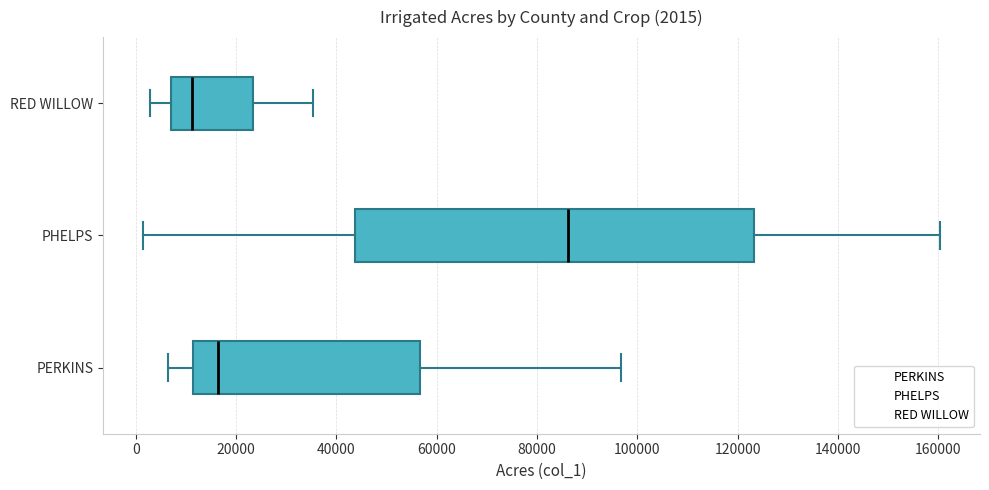

Which box has the furthest to the right median line?

PHELPS